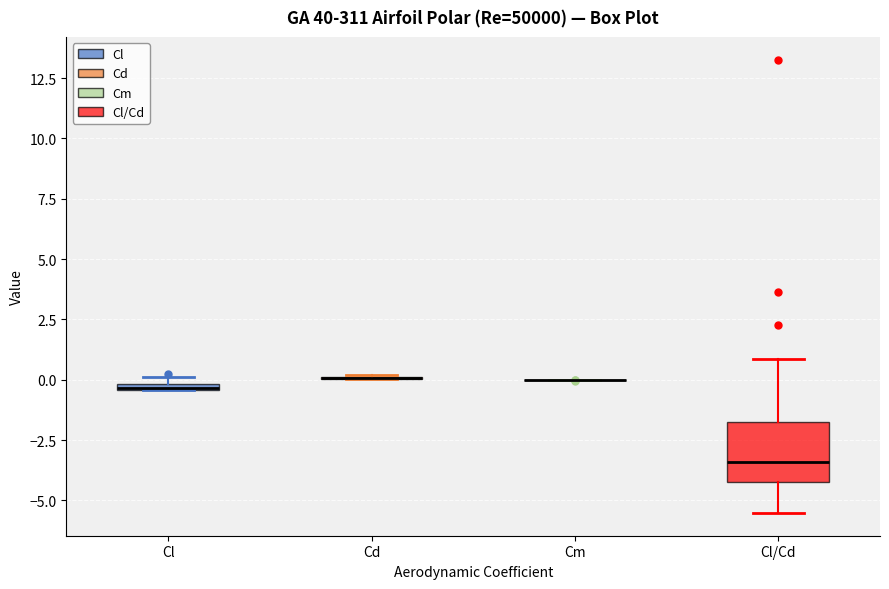

Which box is the tallest, from its lower edge to its upper edge?

Cl/Cd